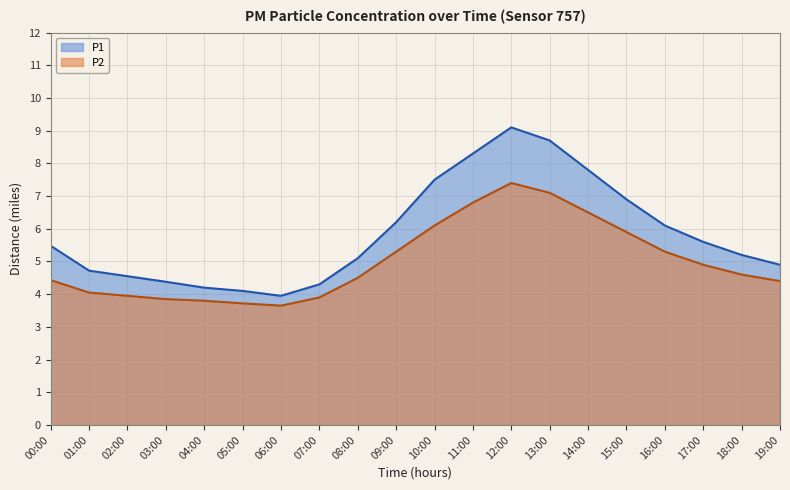

True or false: P1 and P2 intersect in this chart.

False